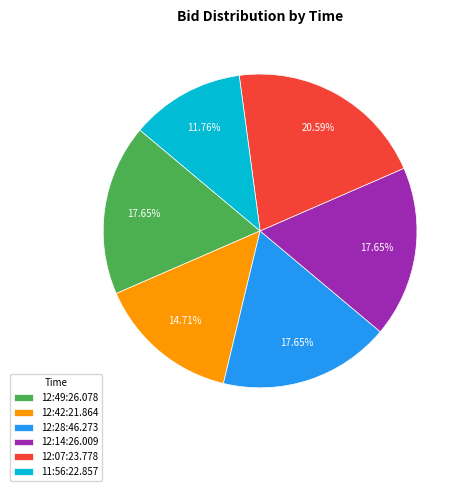

Which category has the biggest portion of the pie?

12:07:23.778